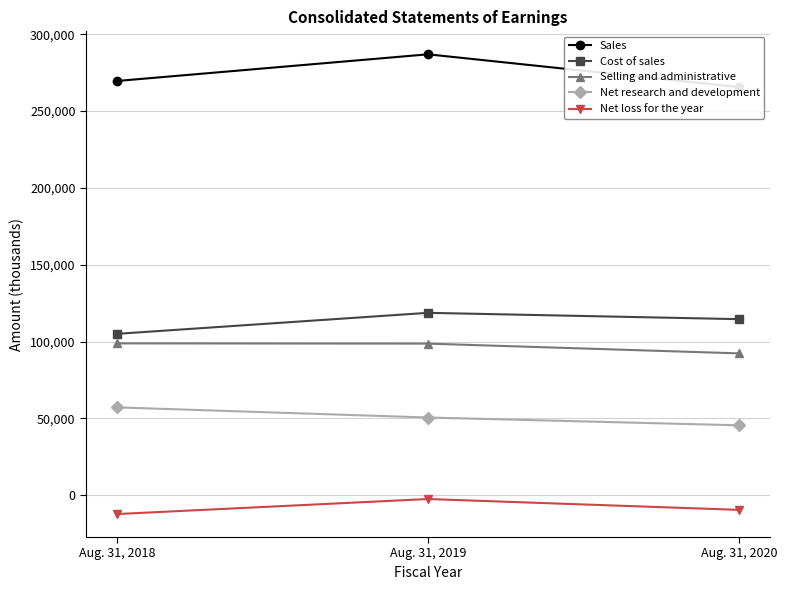

What is the greatest value displayed?

286890